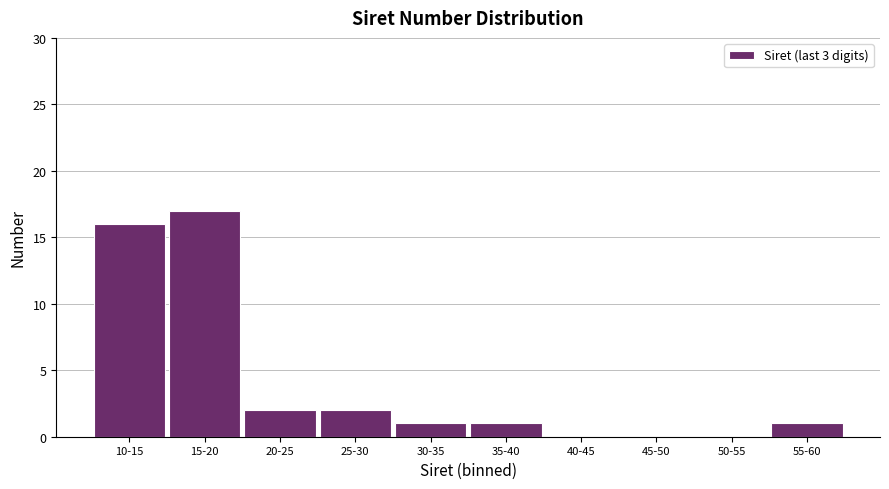

Reading left to right, what are all the values shown in this chart?

10-15=16	15-20=17	20-25=2	25-30=2	30-35=1	35-40=1	40-45=0	45-50=0	50-55=0	55-60=1